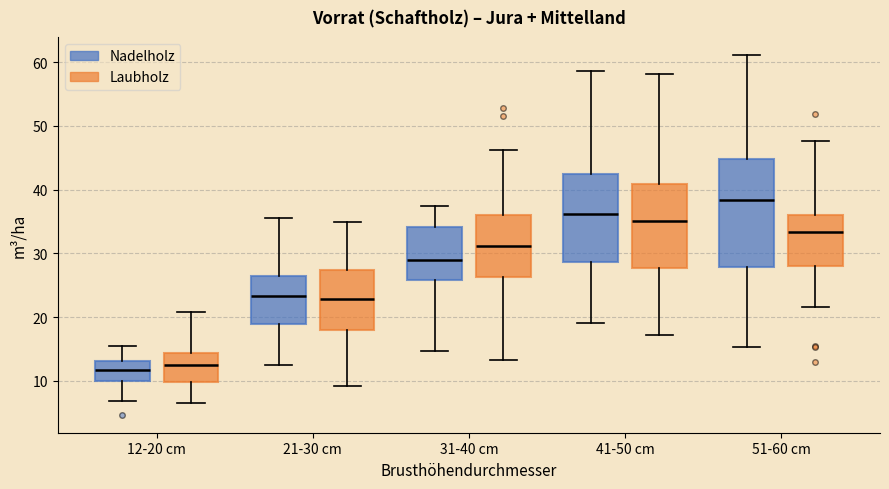

Which box's median line is the highest?

51-60 cm (Nadelholz)